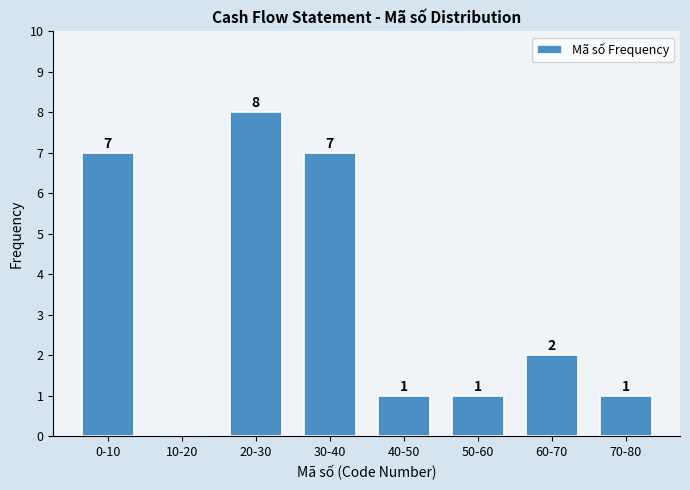

Reading left to right, what are all the values shown in this chart?

0-10=7	10-20=0	20-30=8	30-40=7	40-50=1	50-60=1	60-70=2	70-80=1